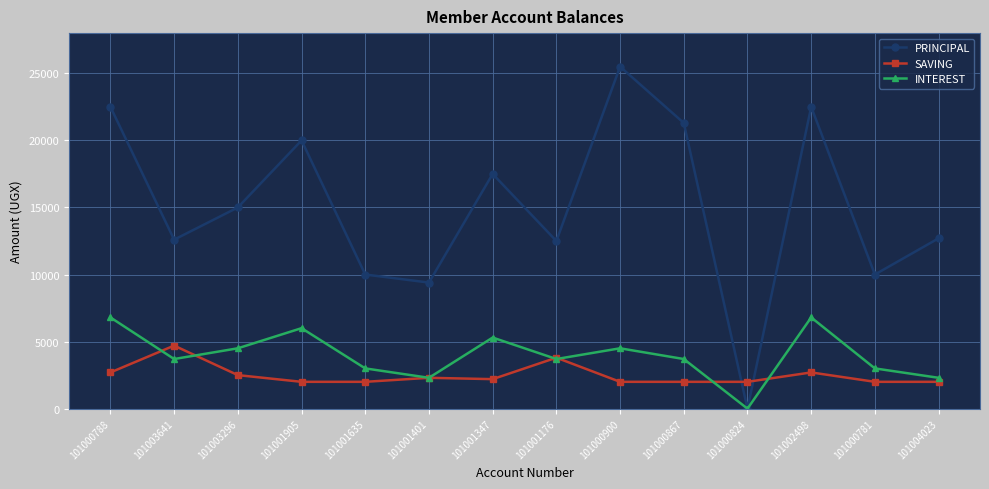

Where is the first local maximum for INTEREST?

101001905